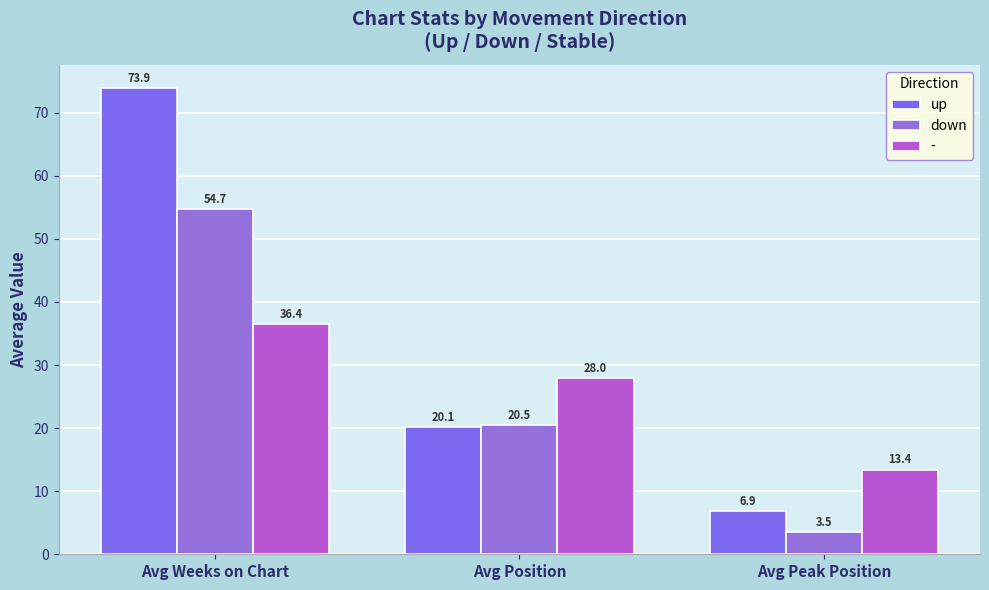

What position from the right is Avg Position?

2